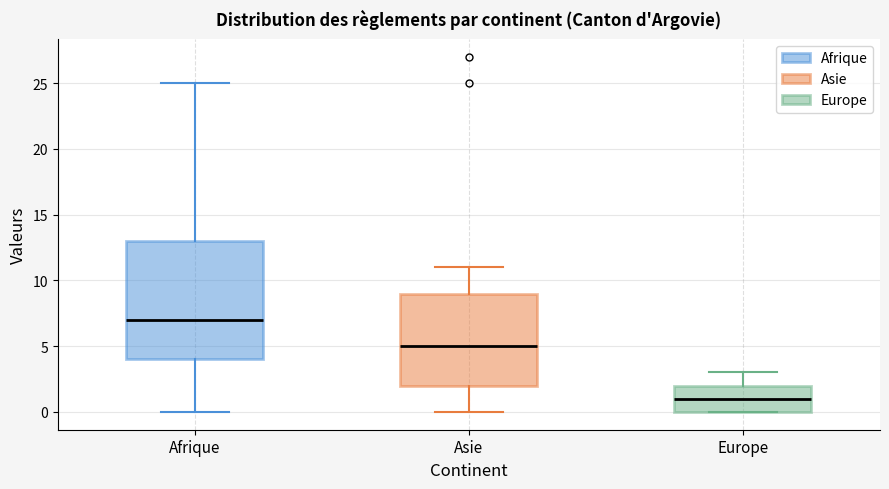

Reading left to right, read every box against the y-axis: the position of its median line, the range the box covers, and the ends of its whiskers. The values are not printed on the chart, so give them approximately, as read against the axis.

Afrique: median 7, box 4 to 13, whiskers 0 to 25
Asie: median 5, box 2 to 9, whiskers 0 to 11
Europe: median 1, box 0 to 2, whiskers 0 to 3